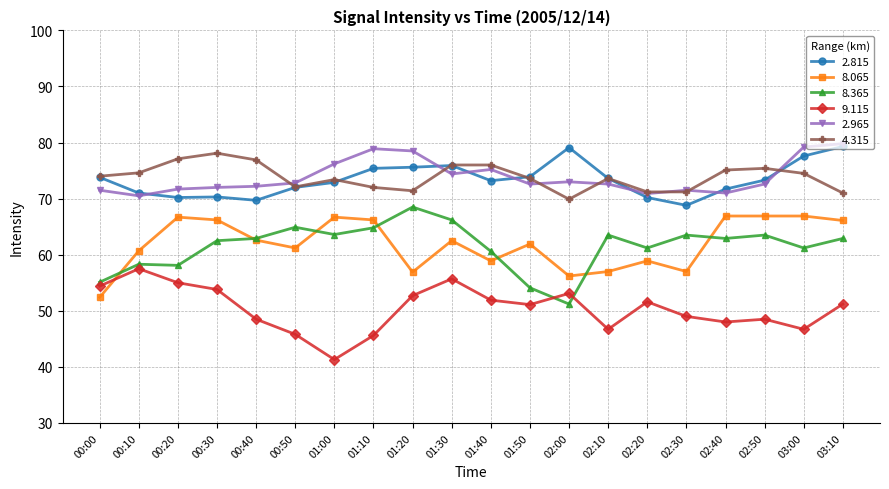

What value does the 2.965 series have at 01:40?

75.2